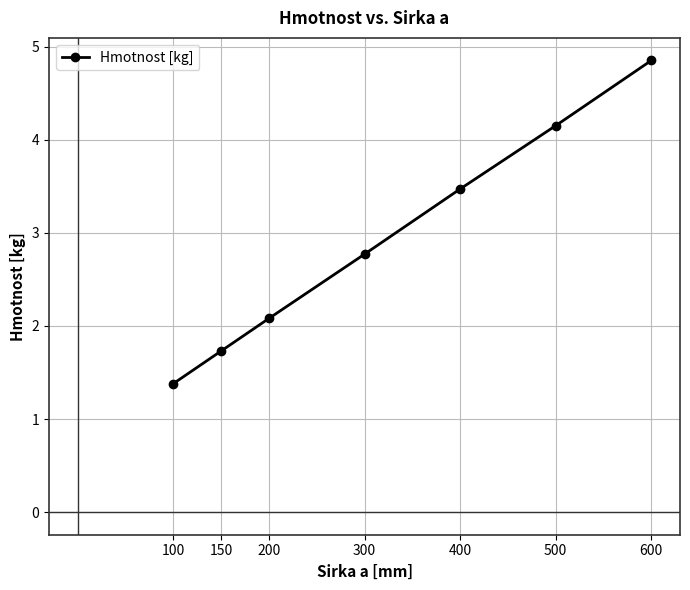

What is the difference between the maximum and second lowest values?

3.1